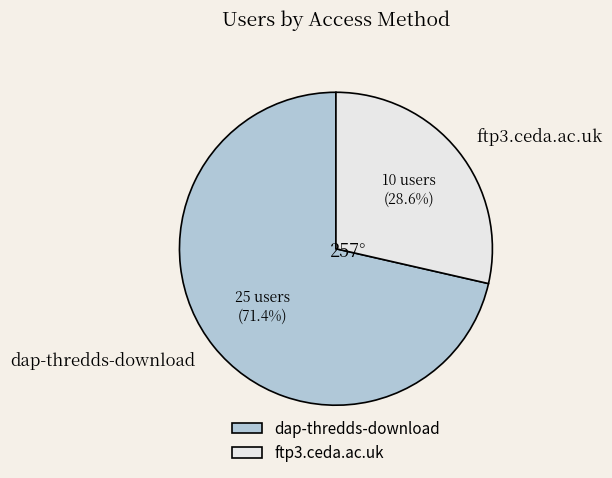

To the nearest percent, what portion does ftp3.ceda.ac.uk represent?

29%